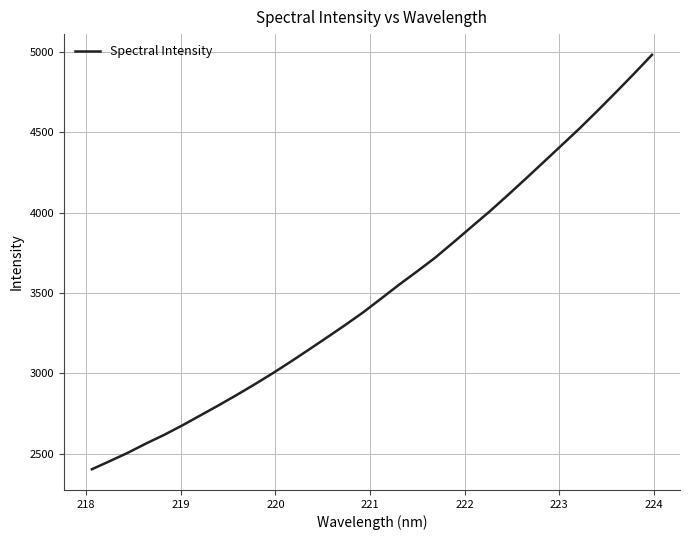

What is the minimum value shown in the chart?

2402.2